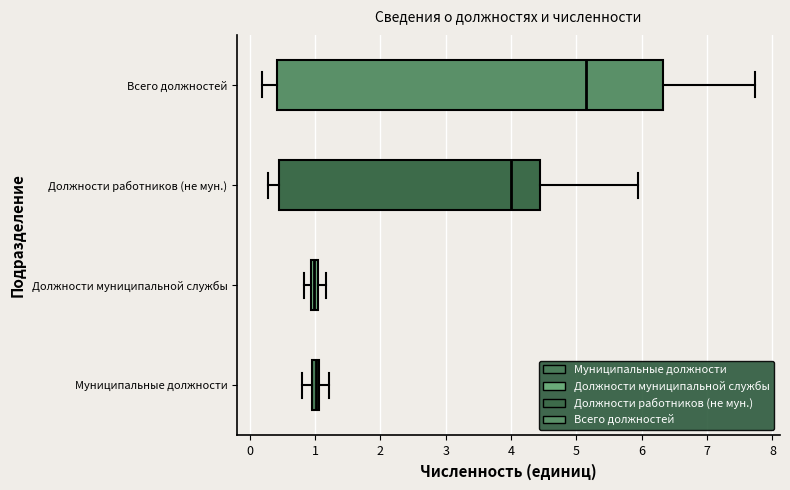

Comparing the boxes themselves (not the whiskers), which one is the widest?

Всего должностей